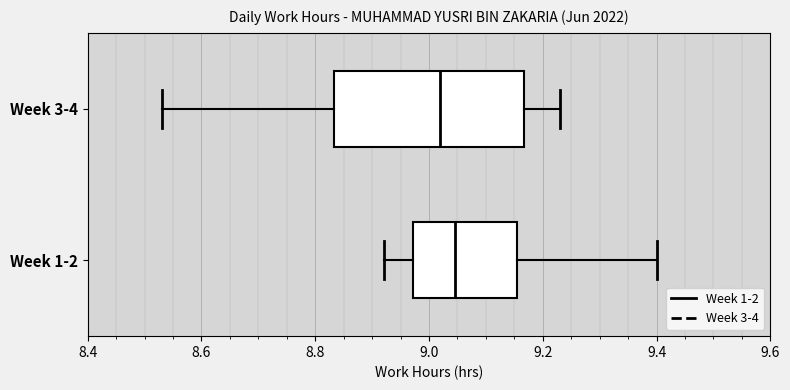

Which box is the widest, from its left edge to its right edge?

Week 3-4